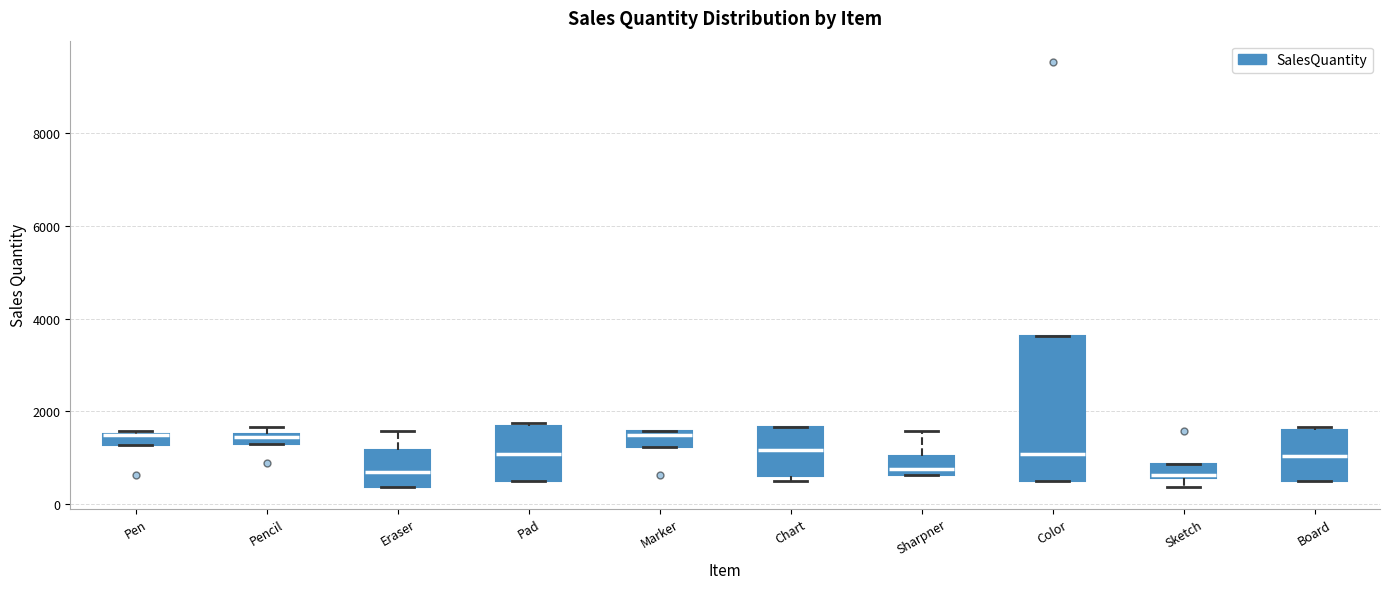

Comparing the boxes themselves (not the whiskers), which one is the tallest?

Color